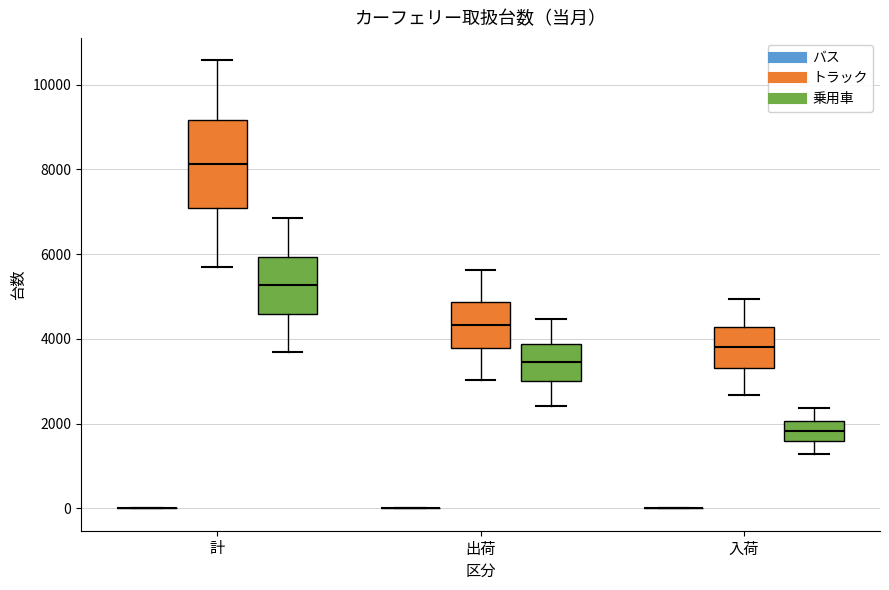

Where is the lower edge of the box for 計 (トラック) on the y-axis? The values are not printed on the chart, so give them approximately, as read against the axis.

7000